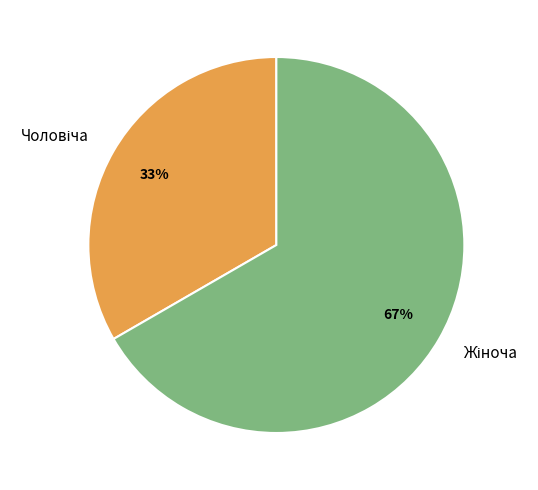

Does any single category account for the majority?

Yes